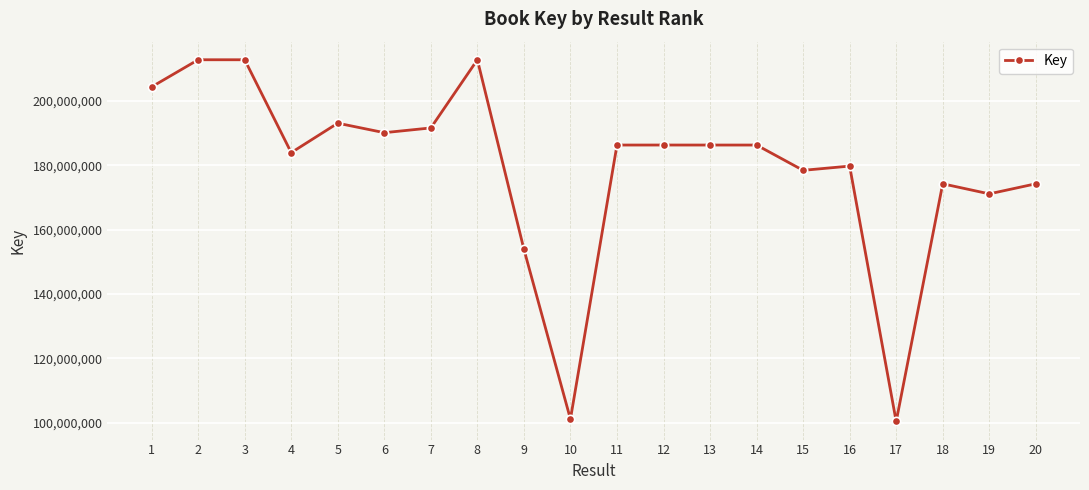

What is the minimum value shown in the chart?

100403604